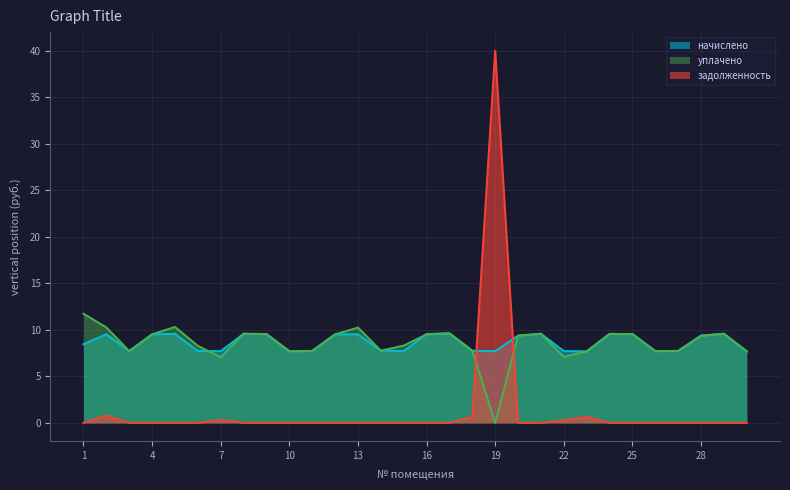

The value of уплачено at 24 is 14.7. True or false?

False